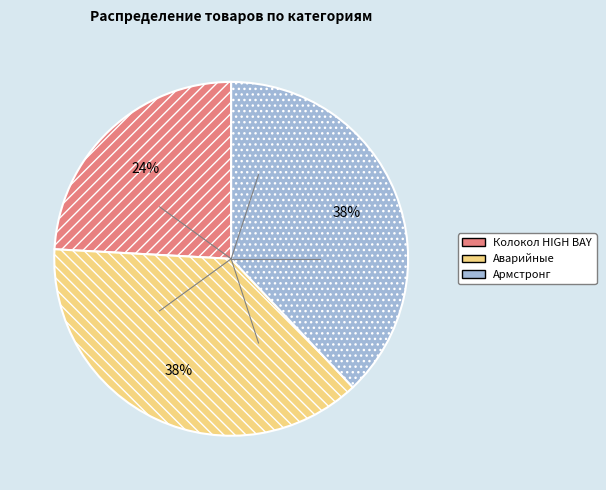

To the nearest percent, what is the average slice percentage?

33%